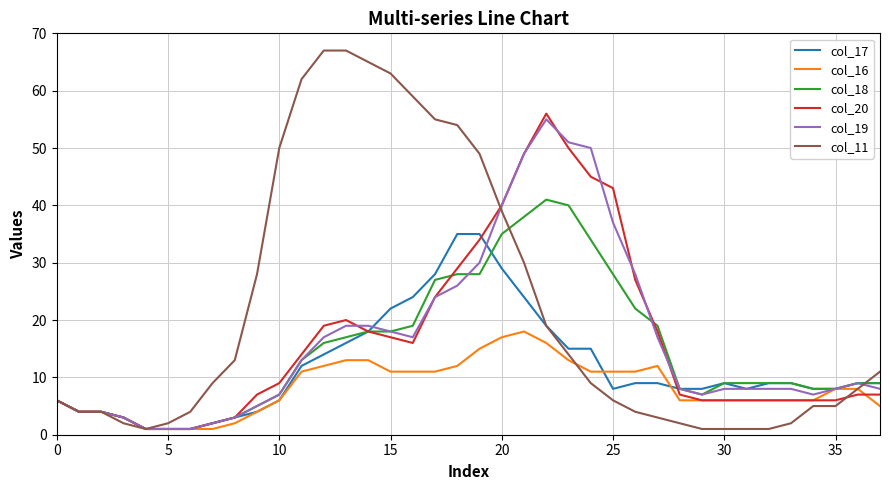

True or false: col_11 and col_18 intersect in this chart.

True